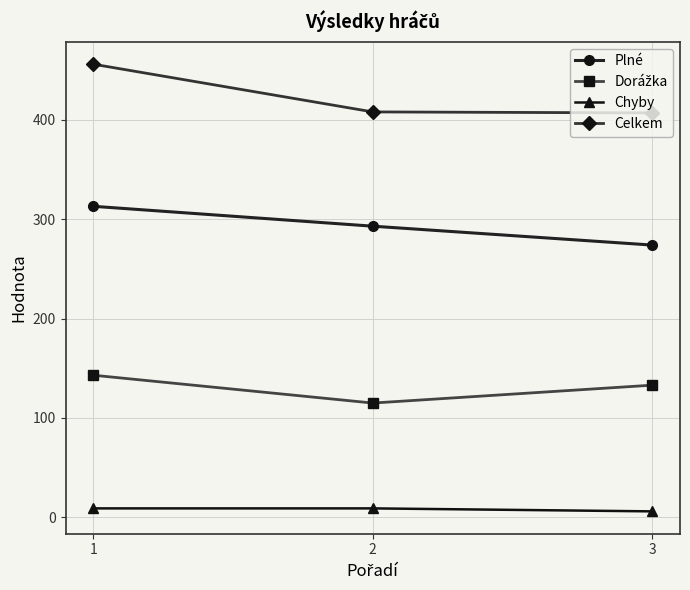

What is the difference between the maximum and minimum values in the Plné series?

39